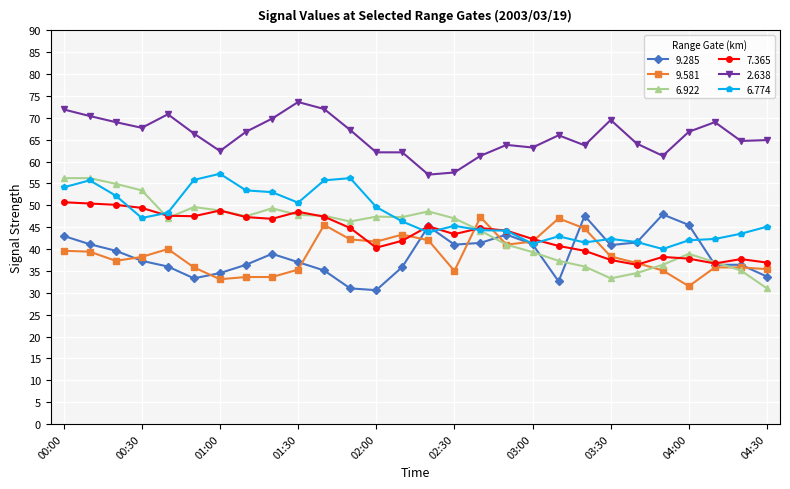

What are all the series names shown in the legend?

9.285, 9.581, 6.922, 7.365, 2.638, 6.774